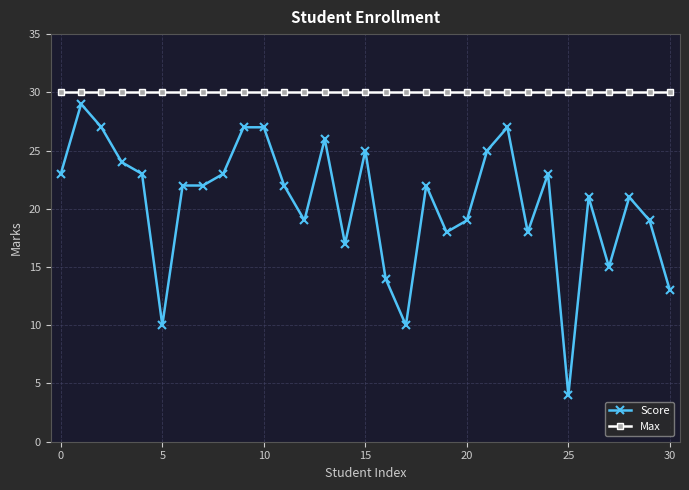

What are all the series names shown in the legend?

Score, Max